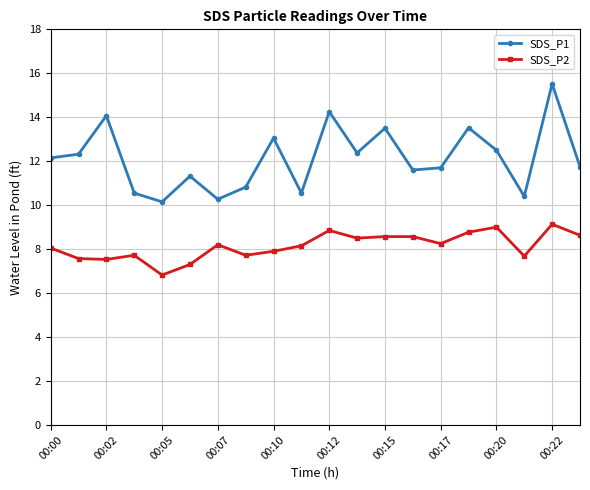

True or false: SDS_P1 and SDS_P2 cross at least once.

False